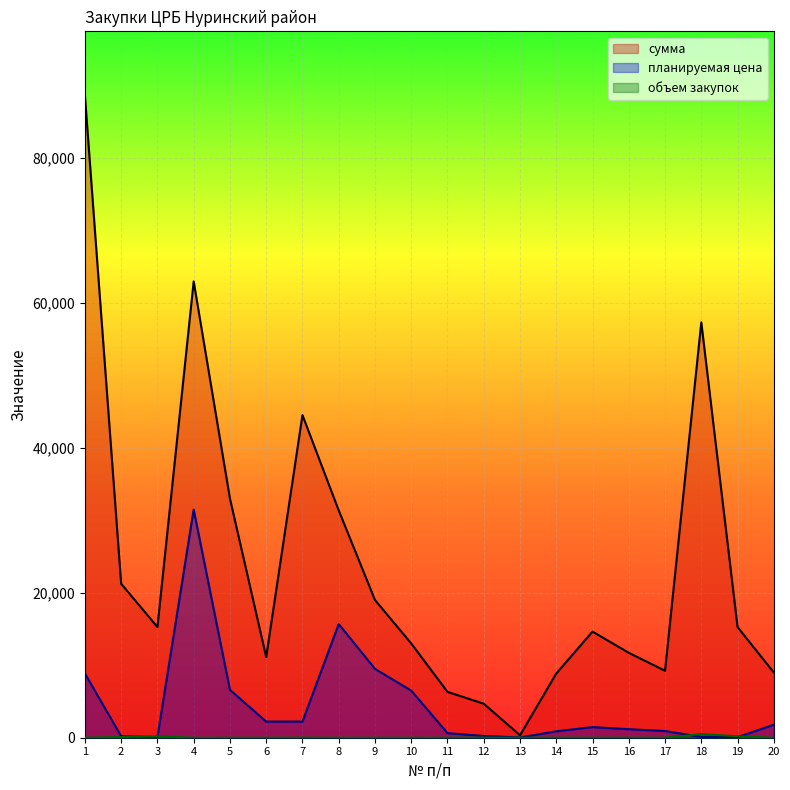

Where is сумма nearest to the value 44464?

7